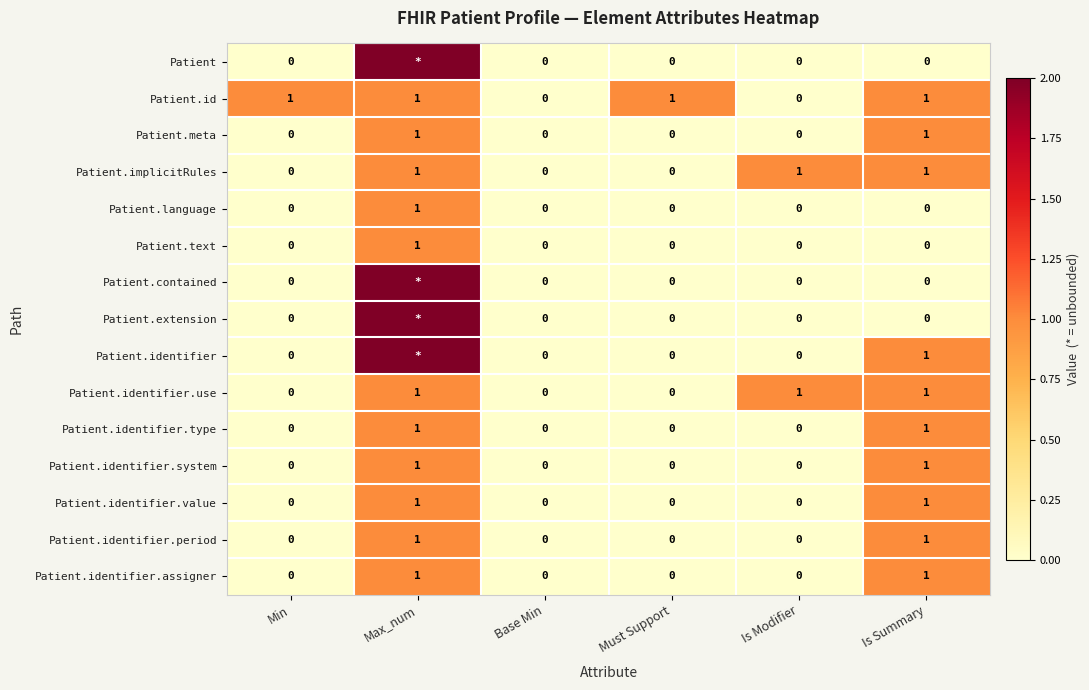

Which series changed the most between Base Min and Must Support?

Patient.id